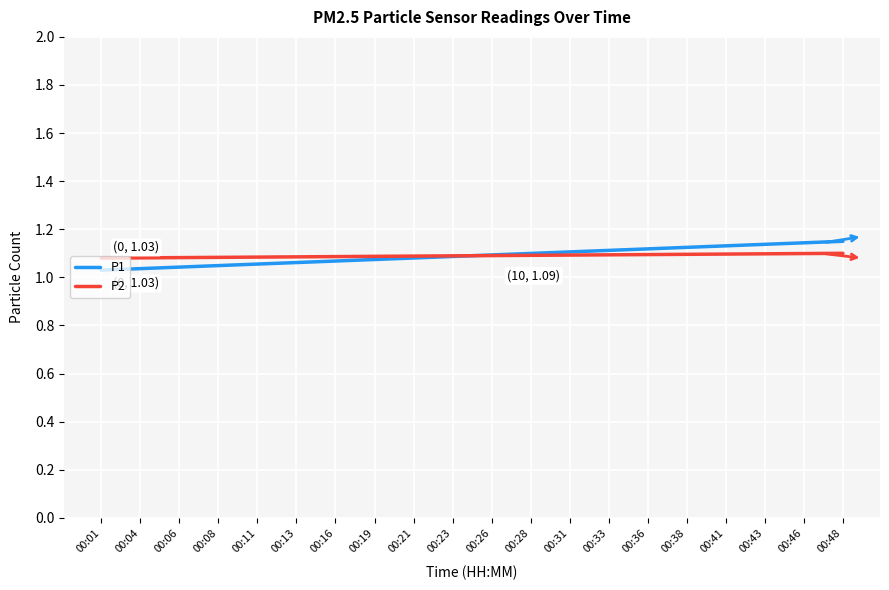

How many distinct data groups are displayed?

2